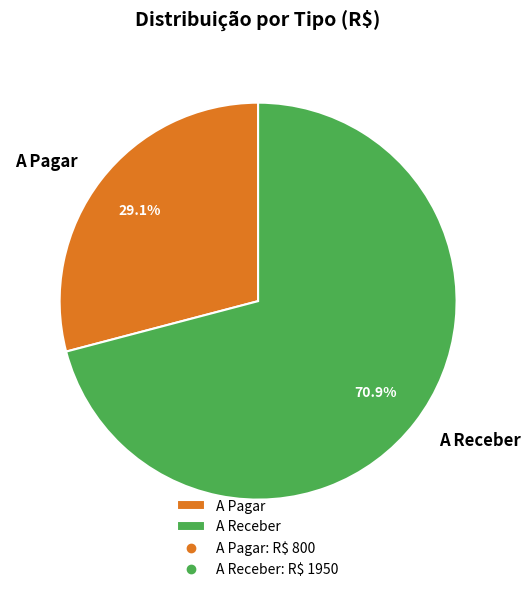

Combined, what portion of the pie is A Receber and A Pagar?

100.0%